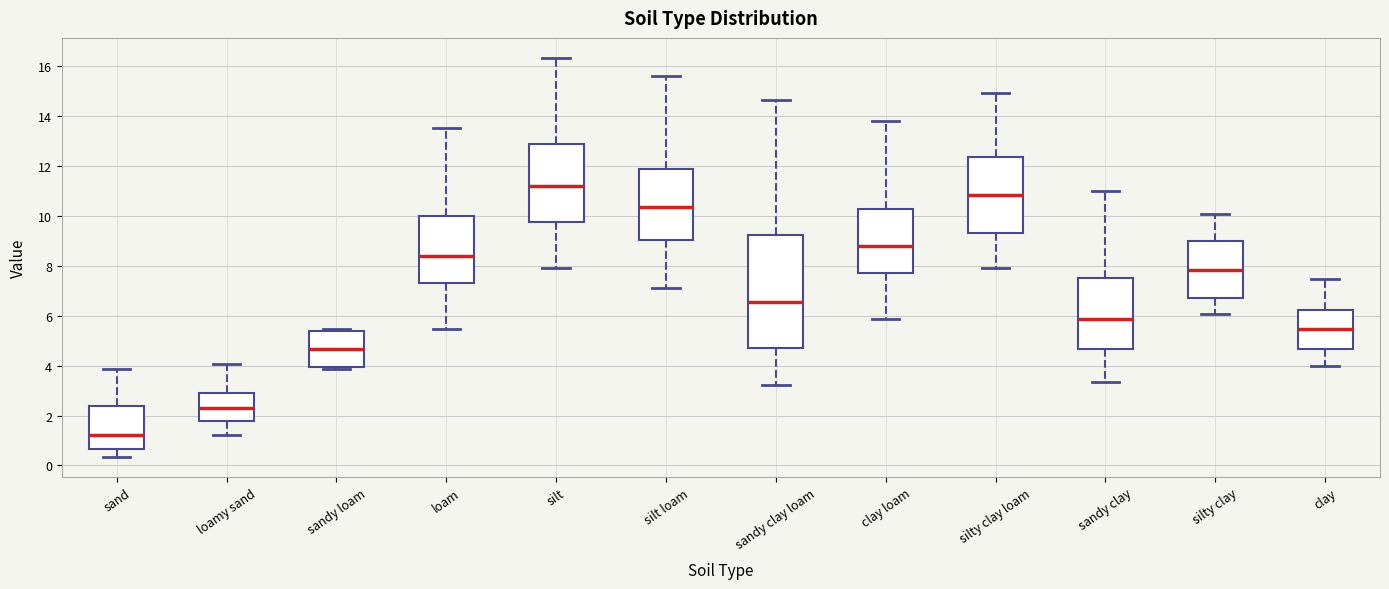

Reading left to right, read every box against the y-axis: the position of its median line, the range the box covers, and the ends of its whiskers. The values are not printed on the chart, so give them approximately, as read against the axis.

sand: median 1.2, box 0.6 to 2.4, whiskers 0.4 to 3.8
loamy sand: median 2.4, box 1.8 to 3.0, whiskers 1.2 to 4.0
sandy loam: median 4.6, box 4.0 to 5.4, whiskers 3.8 to 5.4 (just above the box's upper edge)
loam: median 8.4, box 7.4 to 10.0, whiskers 5.4 to 13.6
silt: median 11.2, box 9.8 to 12.8, whiskers 8.0 to 16.4
silt loam: median 10.4, box 9.0 to 11.8, whiskers 7.2 to 15.6
sandy clay loam: median 6.6, box 4.6 to 9.2, whiskers 3.2 to 14.6
clay loam: median 8.8, box 7.8 to 10.2, whiskers 5.8 to 13.8
silty clay loam: median 10.8, box 9.2 to 12.4, whiskers 7.8 to 15.0
sandy clay: median 5.8, box 4.6 to 7.6, whiskers 3.4 to 11.0
silty clay: median 7.8, box 6.8 to 9.0, whiskers 6.0 to 10.0
clay: median 5.4, box 4.6 to 6.2, whiskers 4.0 to 7.4